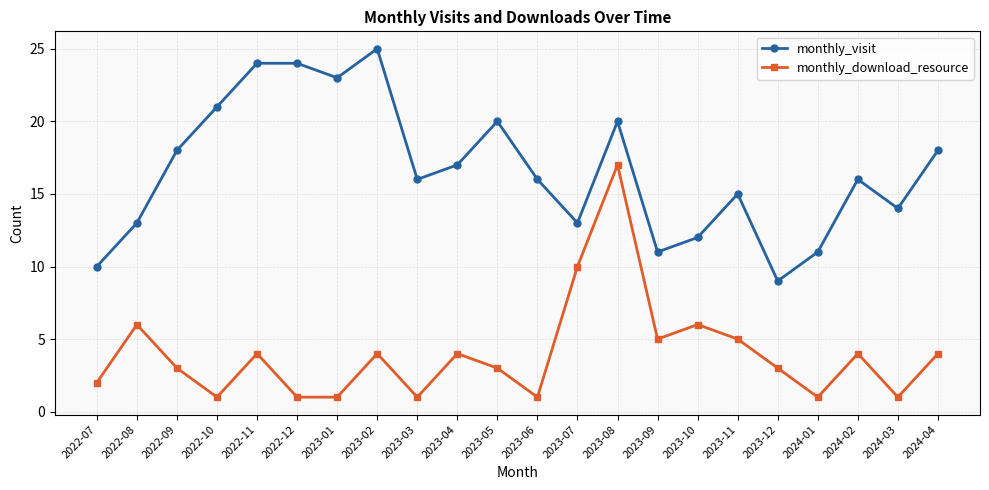

How many categories are shown in the chart?

22